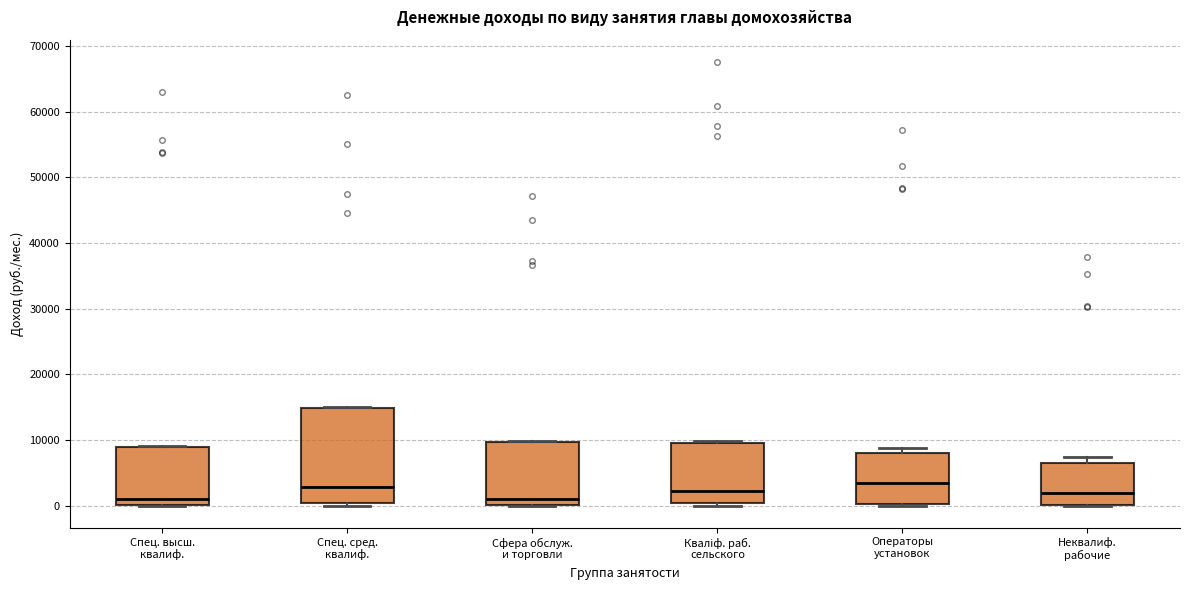

Reading left to right, transcribe this box plot: for each box, give where its median line is, the range the box spans, and where its two whiskers end, as read against the y-axis. The values are not printed on the chart, so give them approximately, as read against the axis.

Спец. высш. квалиф.: median 1000, box 0 to 9000, whiskers 0 to 9000
Спец. сред. квалиф.: median 3000, box 0 to 15000, whiskers 0 (just below the box's lower edge) to 15000
Сфера обслуж. и торговли: median 1000, box 0 to 10000, whiskers 0 to 10000
Кваліф. раб. сельского: median 2000, box 0 to 10000, whiskers 0 (just below the box's lower edge) to 10000
Операторы установок: median 3000, box 0 to 8000, whiskers 0 to 9000
Неквалиф. рабочие: median 2000, box 0 to 6000, whiskers 0 to 7000